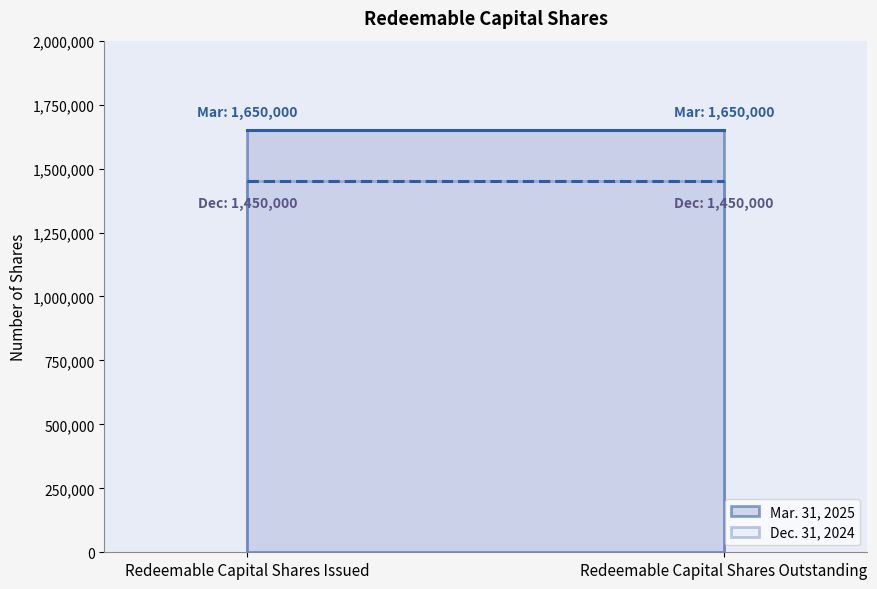

Does the chart display data point markers on the line(s)?

No